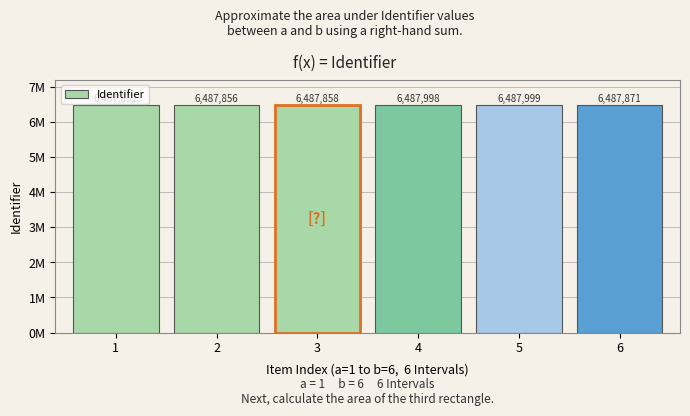

Are the bars horizontal?

No